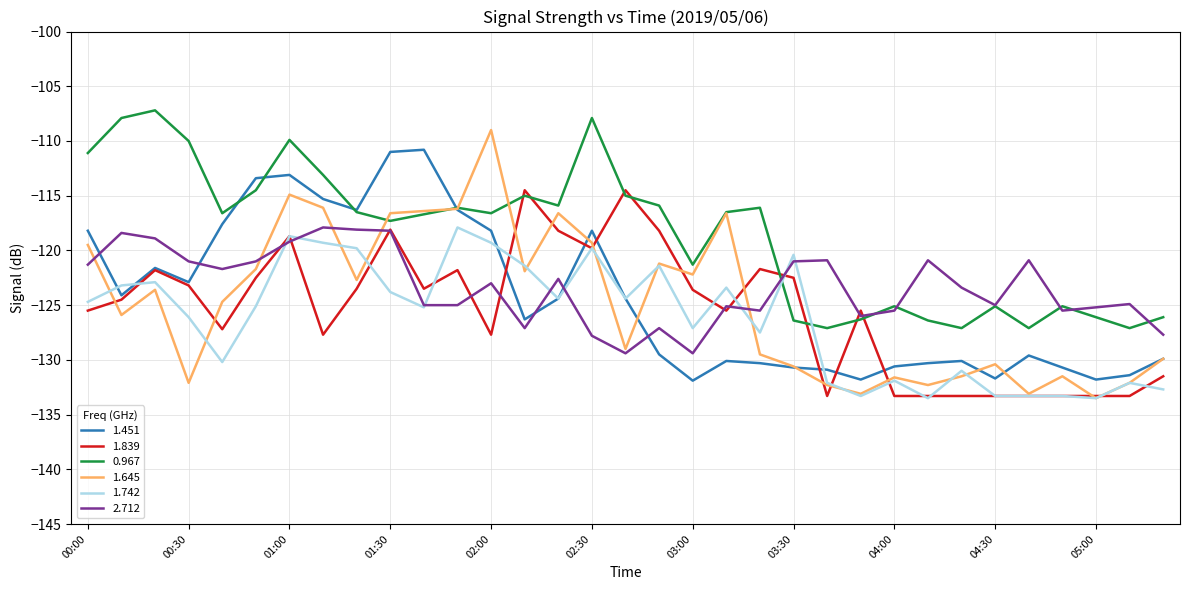

Count the number of data series in this chart.

6